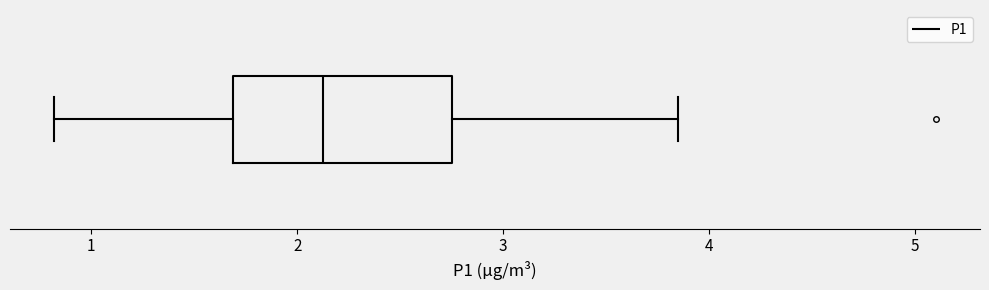

Read this box plot against the x-axis: the position of the median line, the range covered by the box, and the ends of both whiskers. The values are not printed on the chart, so give them approximately, as read against the axis.

median 2.1, box 1.7 to 2.8, whiskers 0.8 to 3.9